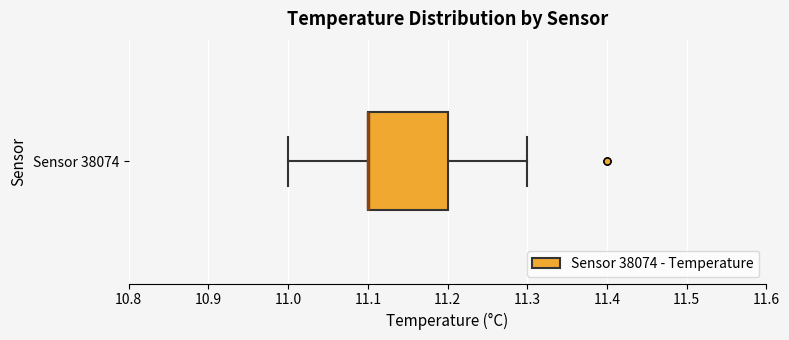

Read this box plot against the x-axis: the position of the median line, the range covered by the box, and the ends of both whiskers. The values are not printed on the chart, so give them approximately, as read against the axis.

median 11.1 (drawn on the box's left edge), box 11.1 to 11.2, whiskers 11.0 to 11.3